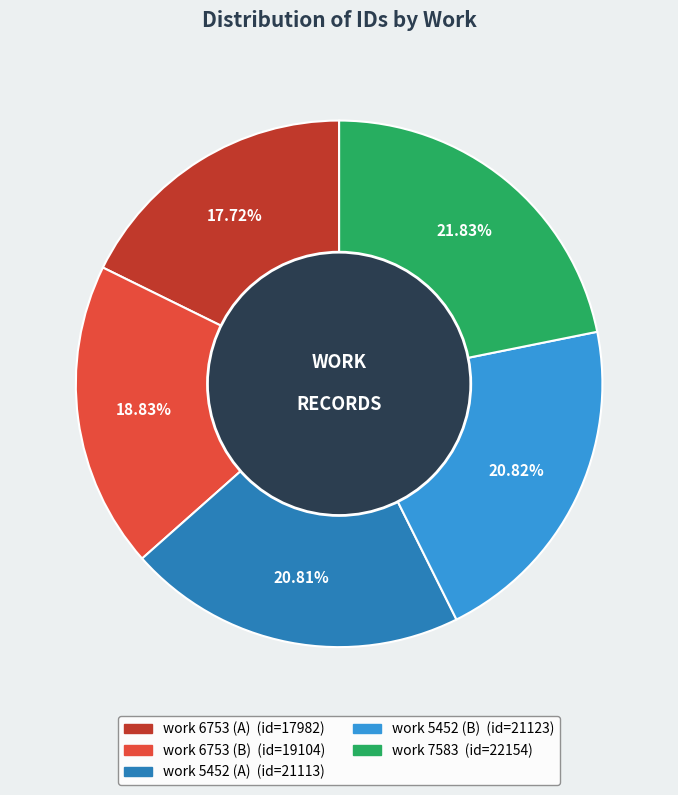

Is there a majority slice in this chart?

No